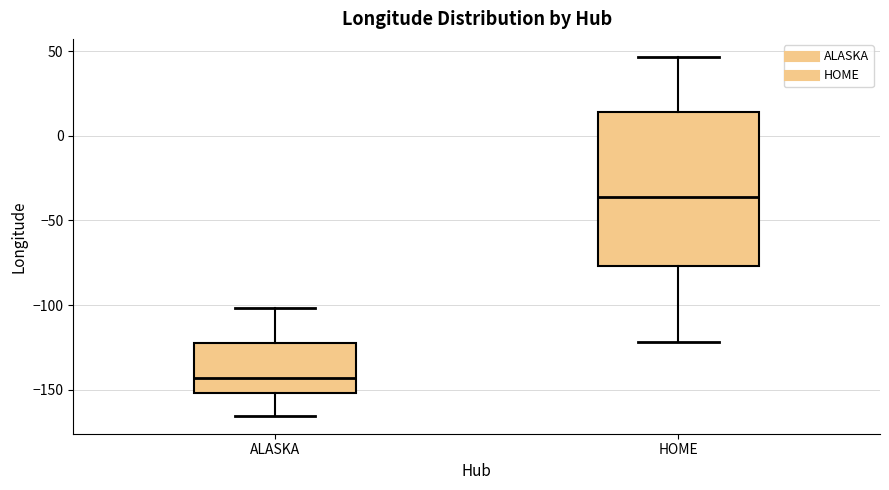

Which box has the highest median line?

HOME